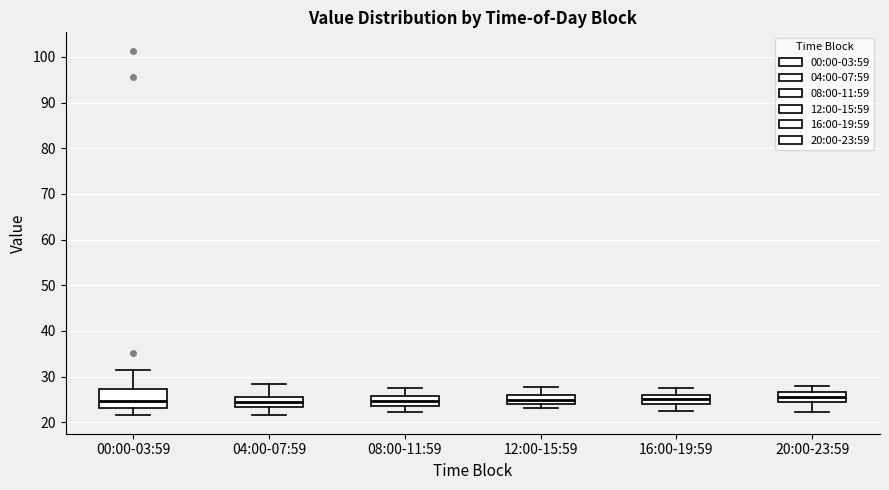

Reading left to right, transcribe this box plot: for each box, give where its median line is, the range the box spans, and where its two whiskers end, as read against the y-axis. The values are not printed on the chart, so give them approximately, as read against the axis.

00:00-03:59: median 25, box 23 to 27, whiskers 21 to 31
04:00-07:59: median 24, box 23 to 26, whiskers 22 to 28
08:00-11:59: median 25, box 24 to 26, whiskers 22 to 28
12:00-15:59: median 25, box 24 to 26, whiskers 23 to 28
16:00-19:59: median 25, box 24 to 26, whiskers 23 to 28
20:00-23:59: median 25, box 24 to 27, whiskers 22 to 28